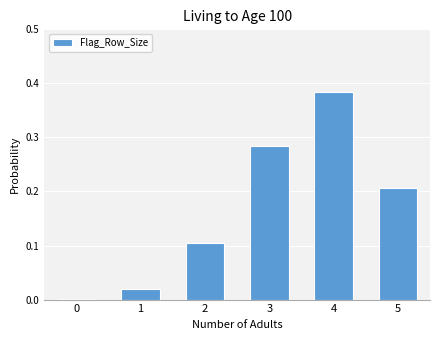

Which category has the highest value across all series?

4